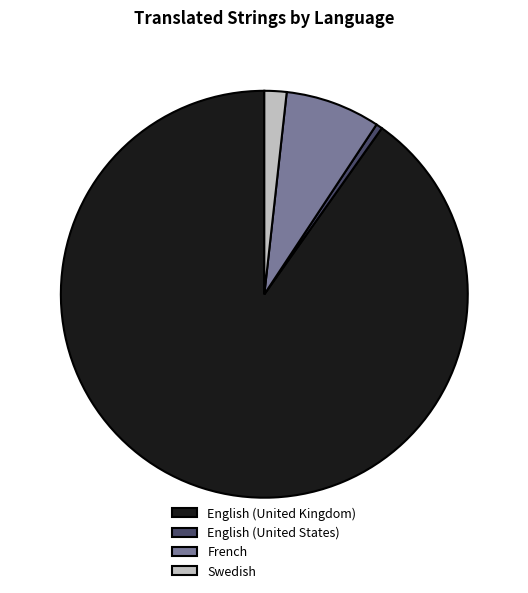

Does English (United Kingdom) account for over 50% of the chart?

Yes